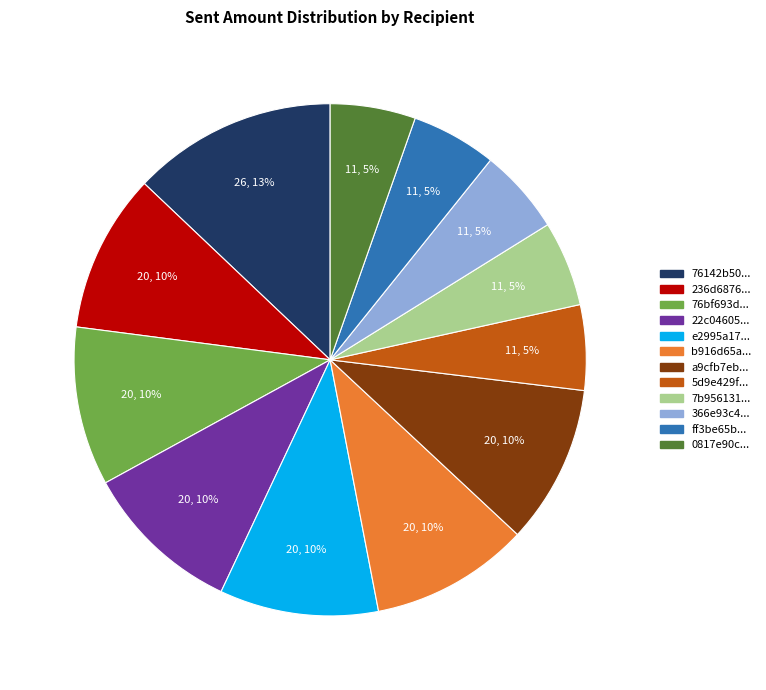

The 0817e90c... slice represents 17% of the pie. True or false?

False